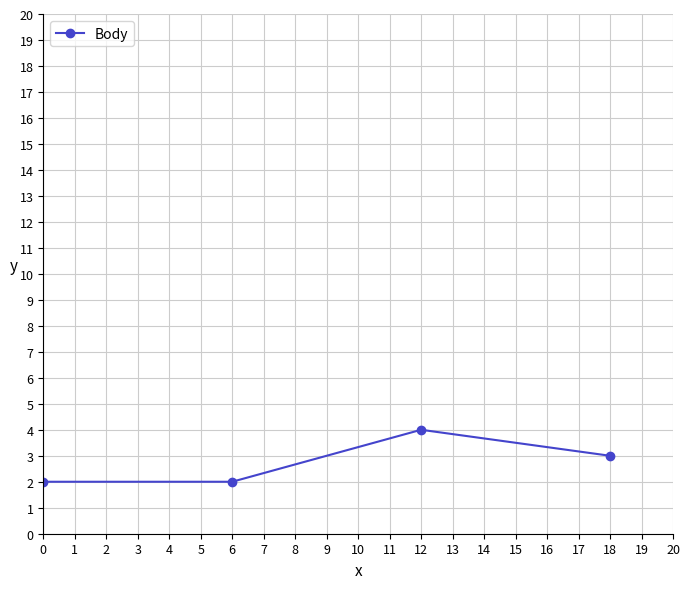

What is the greatest value displayed?

4